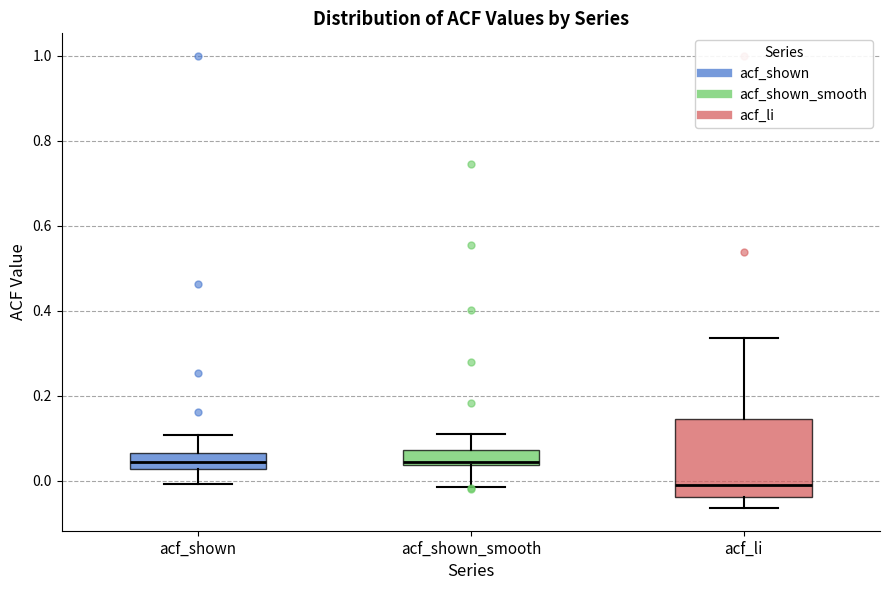

Which box is the tallest, from its lower edge to its upper edge?

acf_li